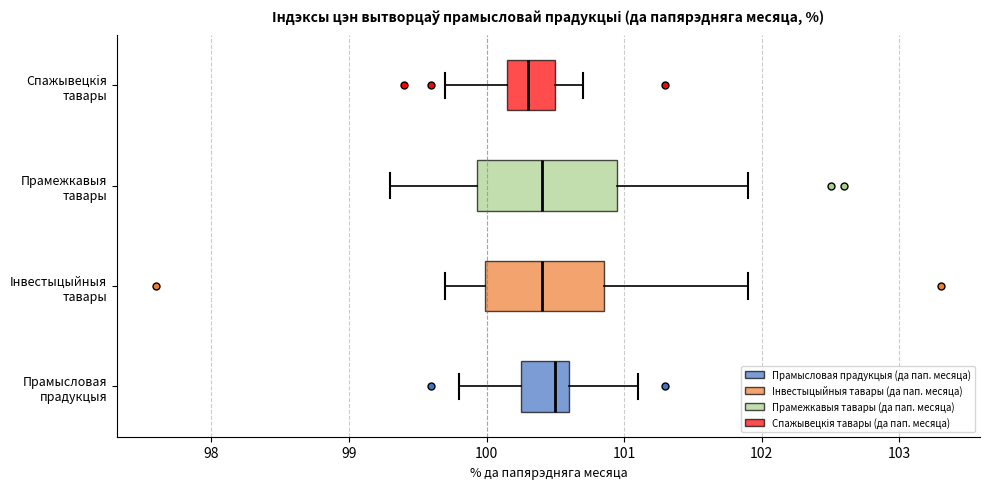

Reading bottom to top, read every box against the x-axis: the position of its median line, the range the box covers, and the ends of its whiskers. The values are not printed on the chart, so give them approximately, as read against the axis.

Прамысловая прадукцыя: median 100.5, box 100.3 to 100.6, whiskers 99.8 to 101.1
Iнвестыцыйныя тавары: median 100.4, box 100.0 to 100.9, whiskers 99.7 to 101.9
Прамежкавыя тавары: median 100.4, box 99.9 to 101.0, whiskers 99.3 to 101.9
Спажывецкiя тавары: median 100.3, box 100.2 to 100.5, whiskers 99.7 to 100.7